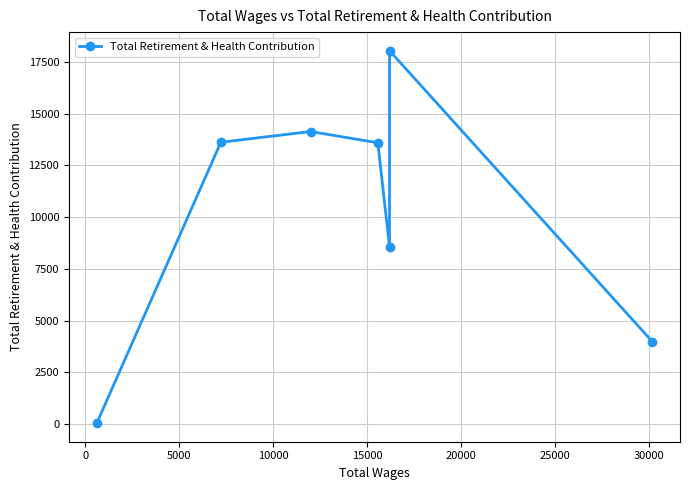

How many data points are above 13594?

3